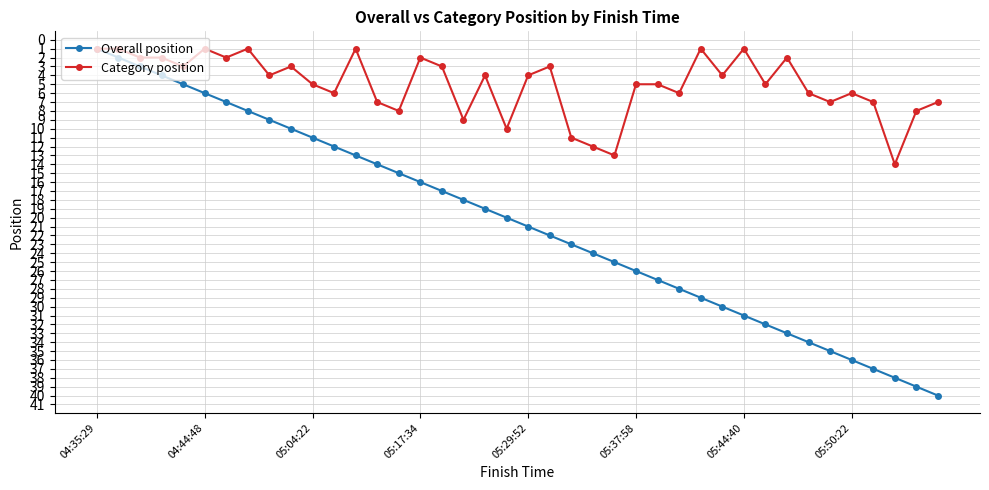

Which series has the largest range (max minus min)?

Overall position